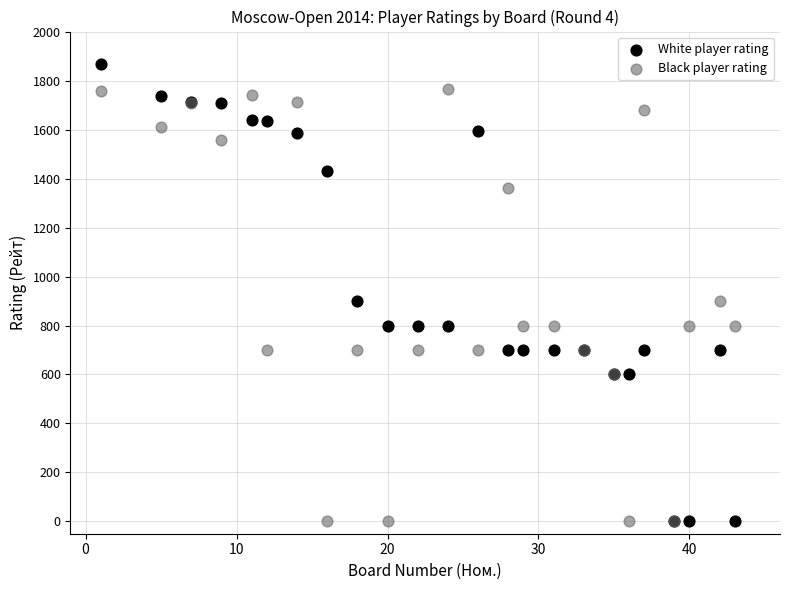

What is the X range (max minus min) for the scatter plot?

42